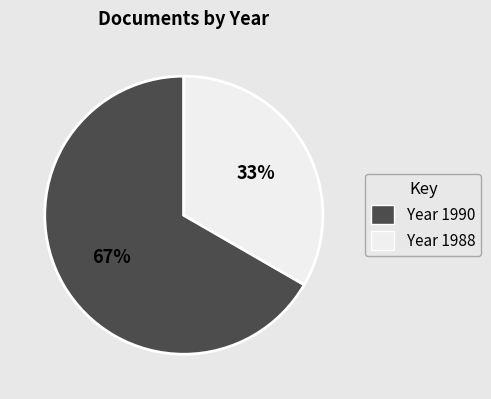

Which category has the smallest portion of the pie?

Year 1988